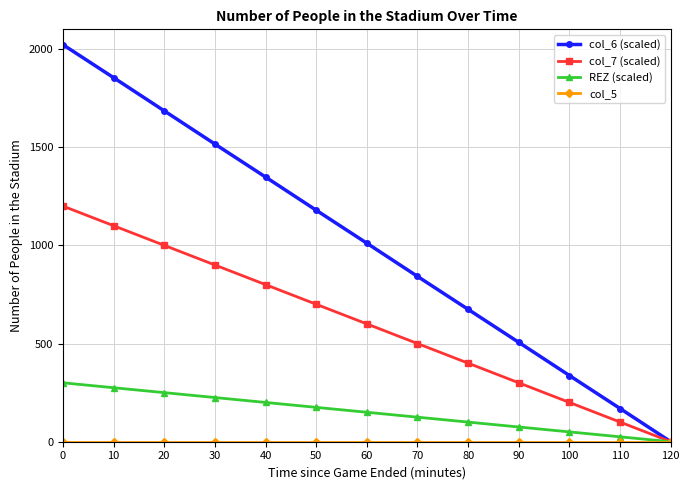

Which series has the widest spread of values?

col_6 (scaled)